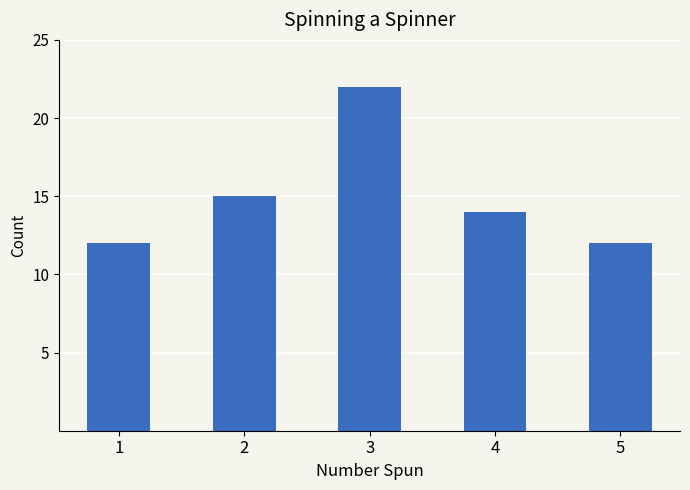

What is the average value?

15